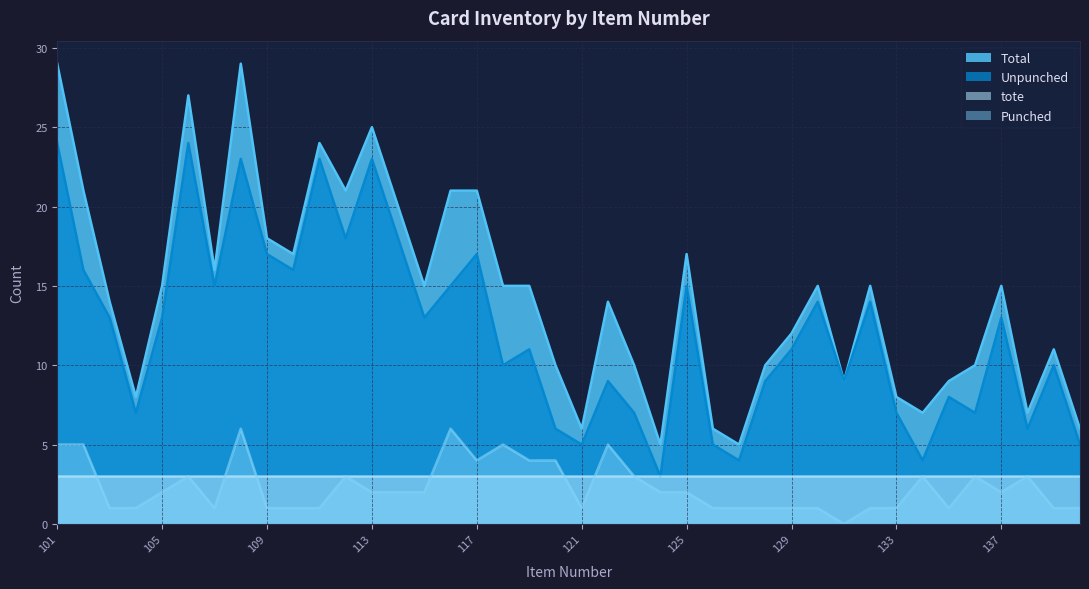

What is the maximum value for Total?

29